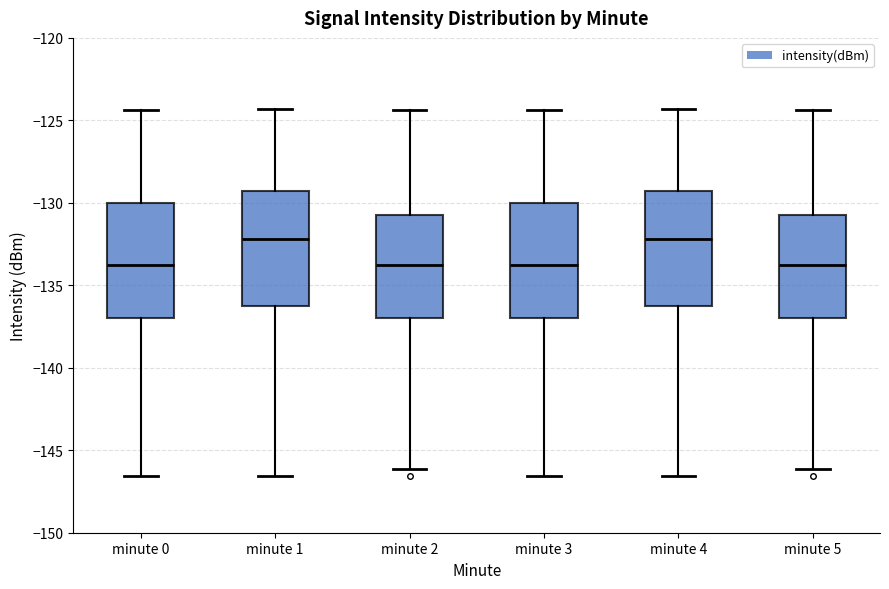

Reading left to right, transcribe this box plot: for each box, give where its median line is, the range the box spans, and where its two whiskers end, as read against the y-axis. The values are not printed on the chart, so give them approximately, as read against the axis.

minute 0: median -134.0, box -137.0 to -130.0, whiskers -146.5 to -124.5
minute 1: median -132.0, box -136.5 to -129.5, whiskers -146.5 to -124.5
minute 2: median -134.0, box -137.0 to -130.5, whiskers -146.0 to -124.5
minute 3: median -134.0, box -137.0 to -130.0, whiskers -146.5 to -124.5
minute 4: median -132.0, box -136.5 to -129.5, whiskers -146.5 to -124.5
minute 5: median -134.0, box -137.0 to -130.5, whiskers -146.0 to -124.5